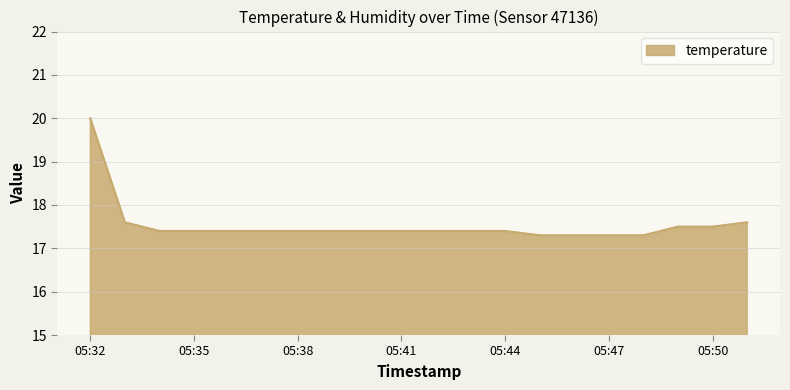

What is the difference between the maximum and minimum values?

2.7